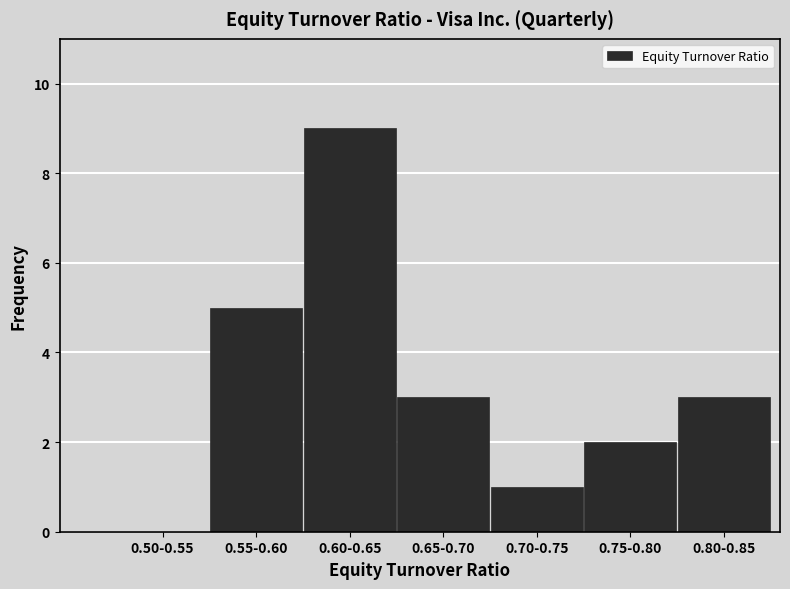

Reading left to right, what are all the values shown in this chart?

0.50-0.55=0	0.55-0.60=5	0.60-0.65=9	0.65-0.70=3	0.70-0.75=1	0.75-0.80=2	0.80-0.85=3